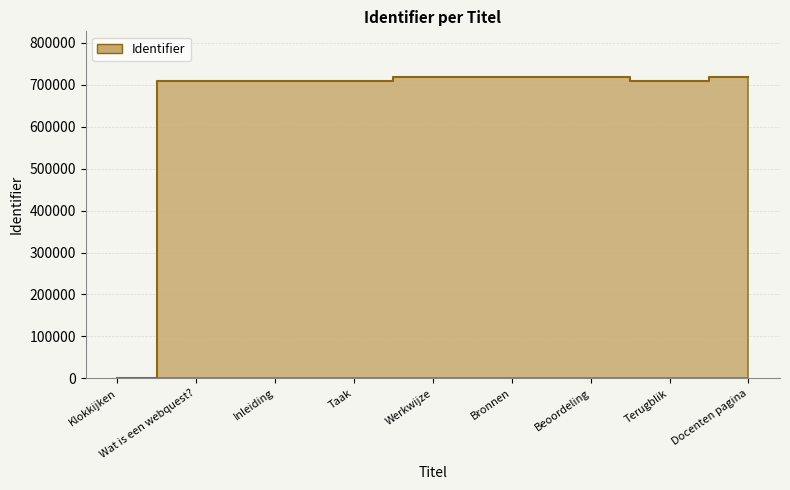

What is the difference between the values at Taak and Klokkijken?

709007